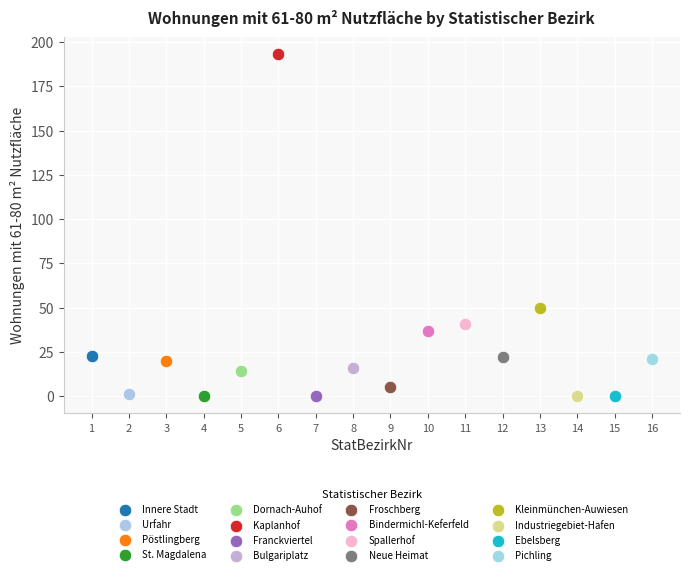

What are all the series names shown in the legend?

Innere Stadt, Urfahr, Pöstlingberg, St. Magdalena, Dornach-Auhof, Kaplanhof, Franckviertel, Bulgariplatz, Froschberg, Bindermichl-Keferfeld, Spallerhof, Neue Heimat, Kleinmünchen-Auwiesen, Industriegebiet-Hafen, Ebelsberg, Pichling